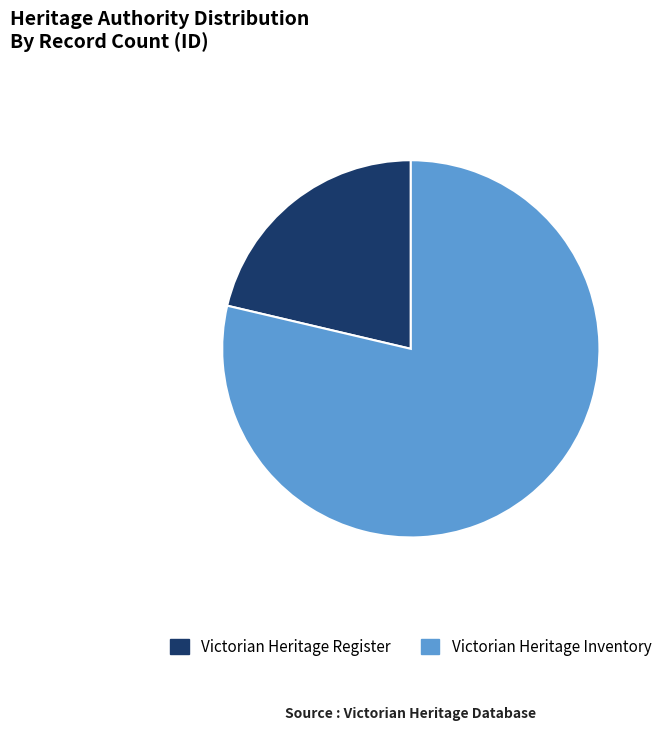

Does Victorian Heritage Inventory account for over 50% of the chart?

Yes